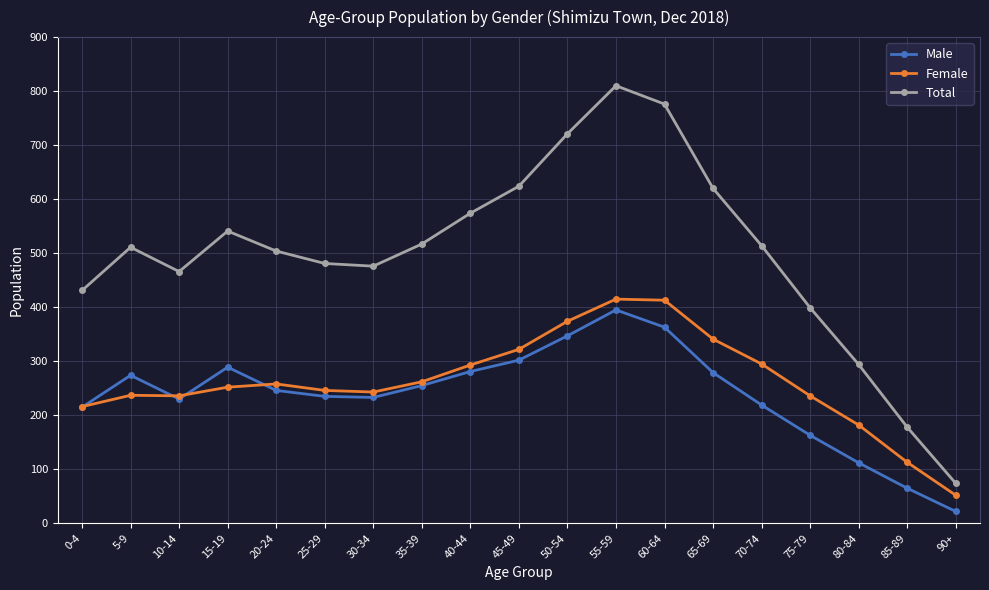

What is the lowest value of the Total series?

74